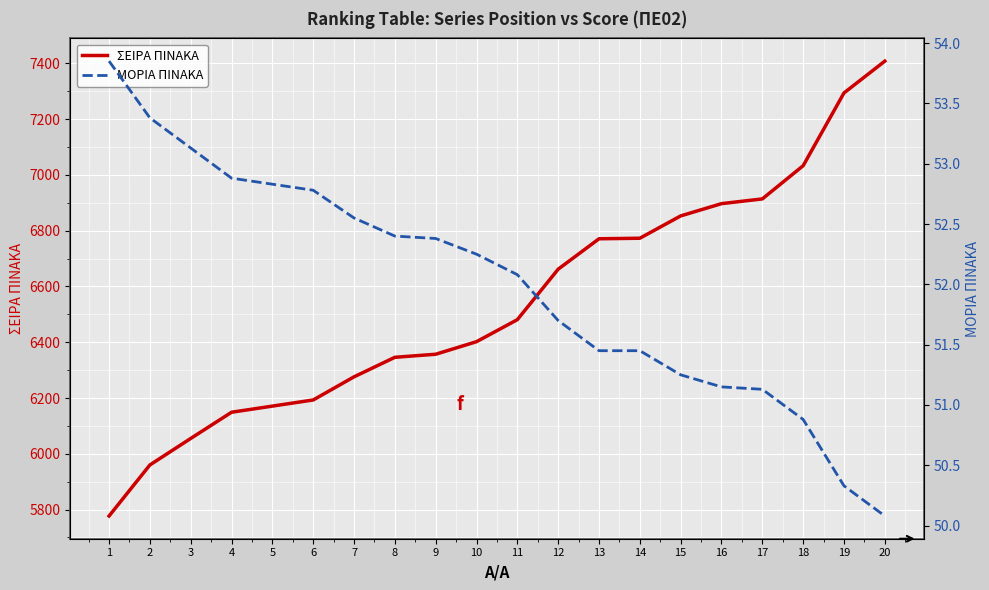

What is the value of the ΜΟΡΙΑ ΠΙΝΑΚΑ point at the 20th from the left?

50.1